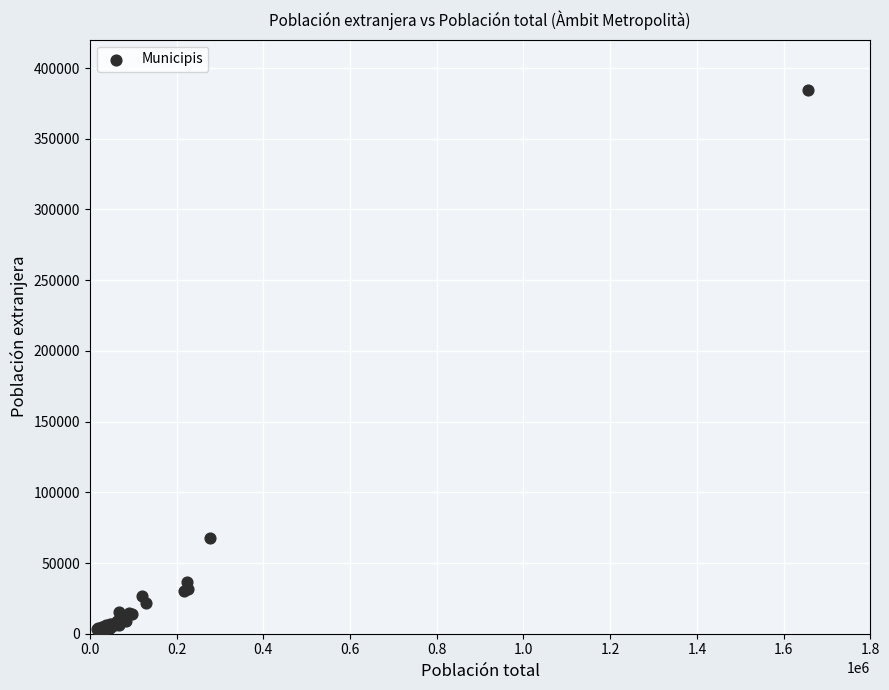

What Y value in the scatter plot is closest to 193568?

67574